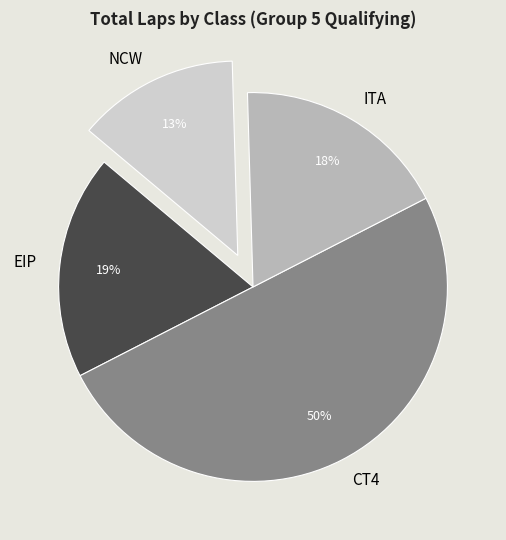

Rank the categories by value from lowest to highest.

NCW, ITA, EIP, CT4